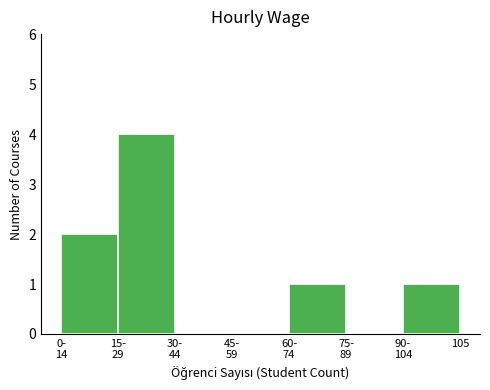

What is the sum of all values?

8